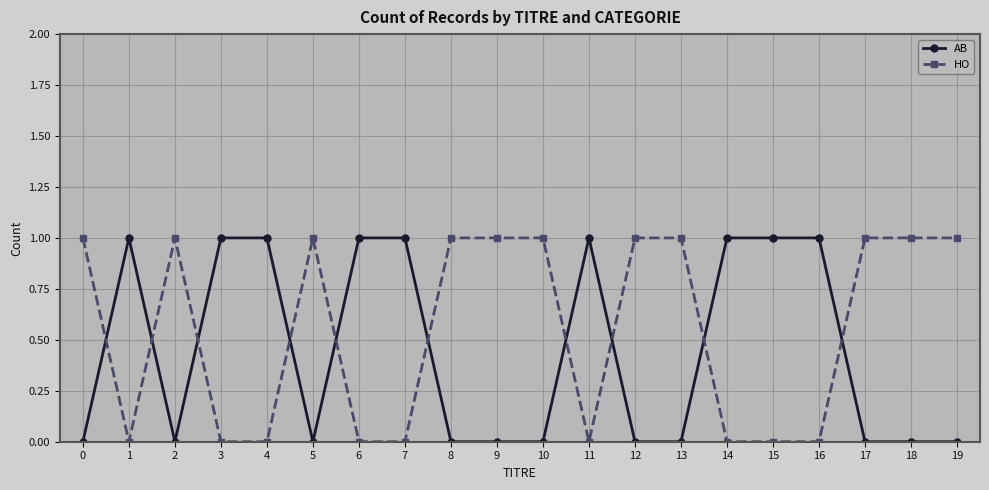

What is the sum of the HO values at 14 and 2?

1